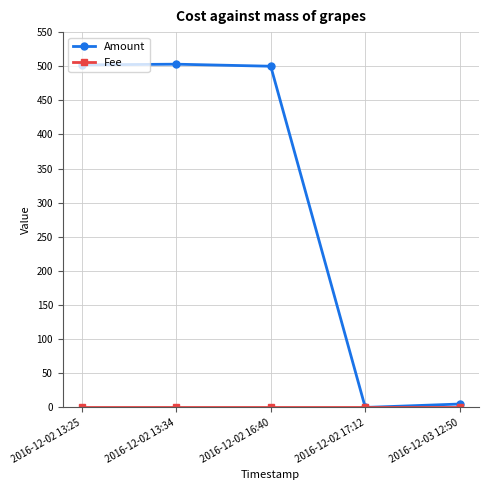

What is the sum of the Amount values at 2016-12-03 12:50 and 2016-12-02 16:40?

505